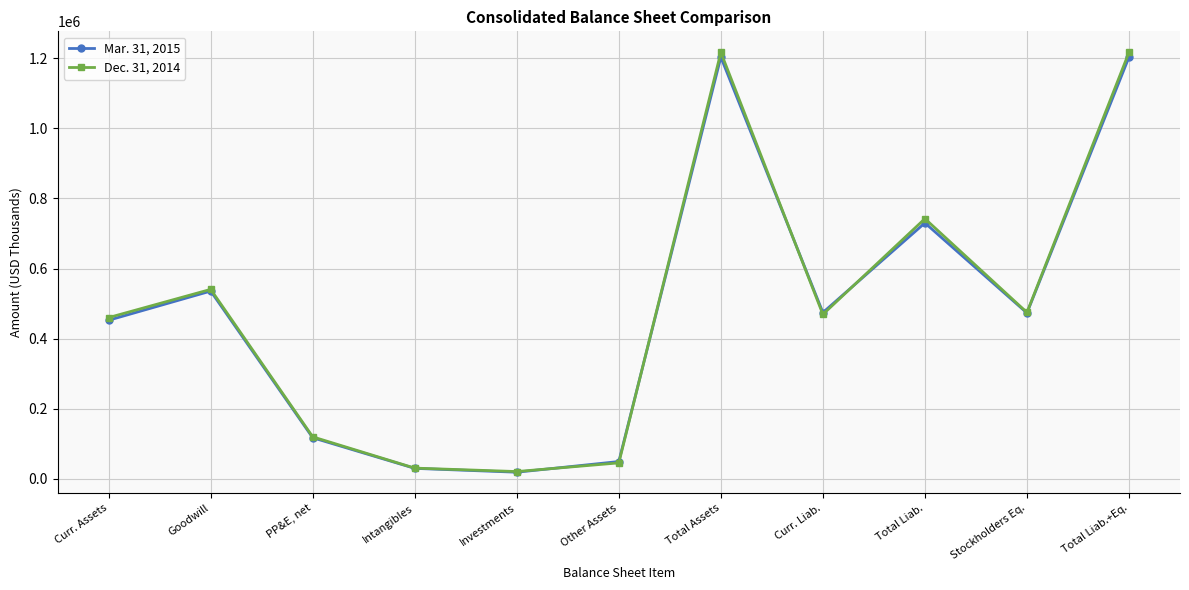

Which series has the largest range (max minus min)?

Dec. 31, 2014